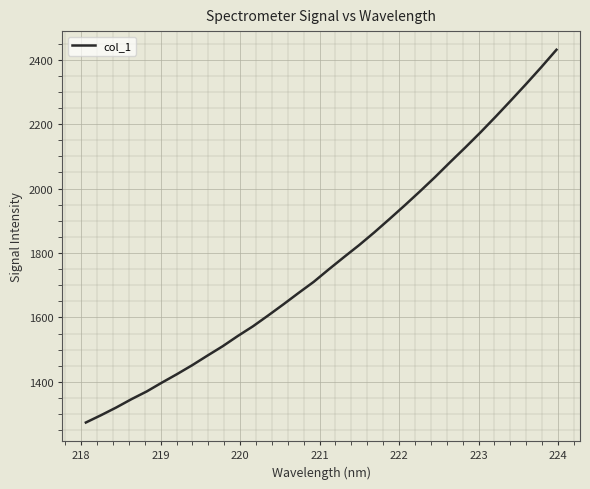

Does the chart display data point markers on the line(s)?

No